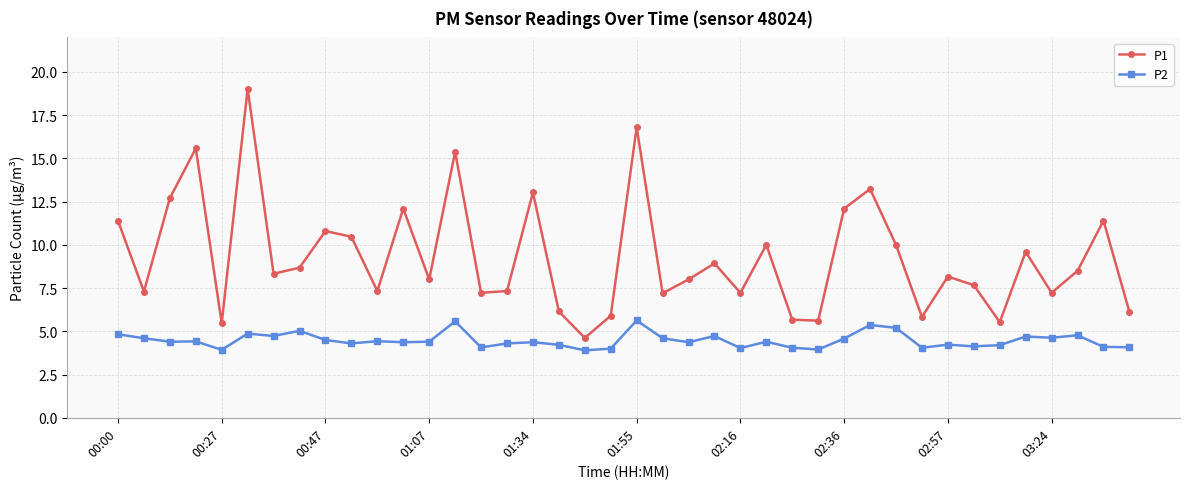

What is the greatest value displayed?

19.0